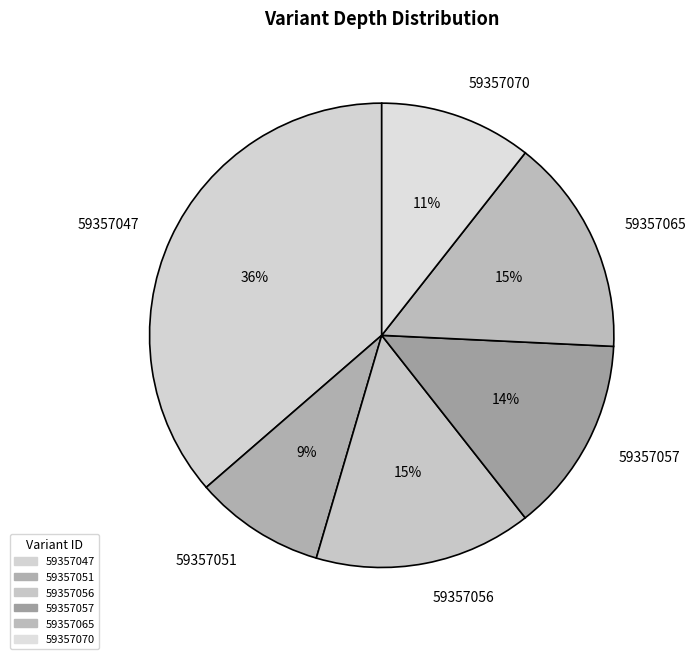

To the nearest percent, what portion does 59357057 represent?

14%